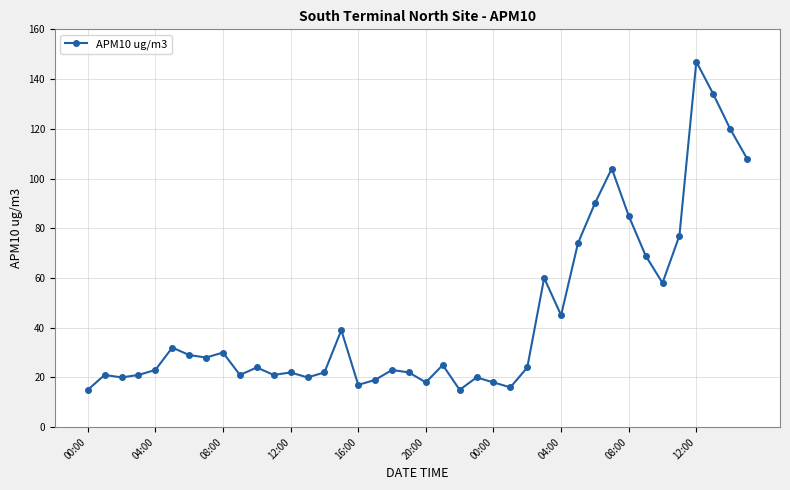

True or false: the data has more than 1 interior local peaks.

True